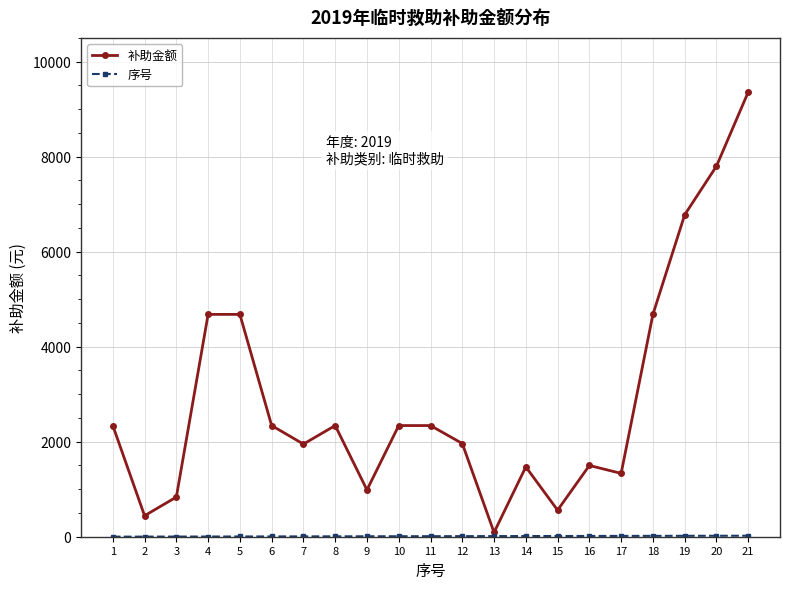

What is the sum of all 补助金额 values?

60802